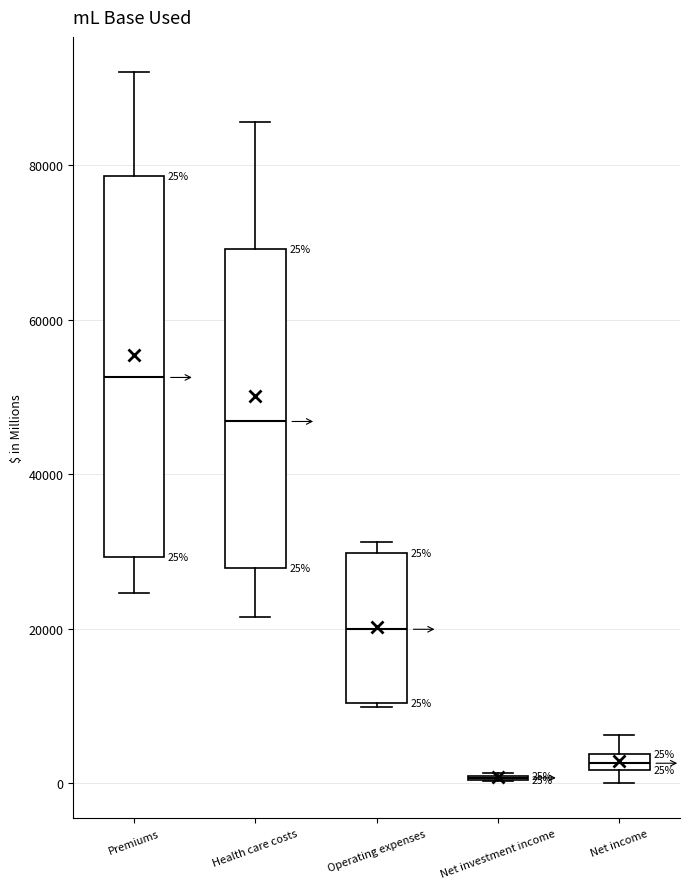

Which box is the tallest, from its lower edge to its upper edge?

Premiums